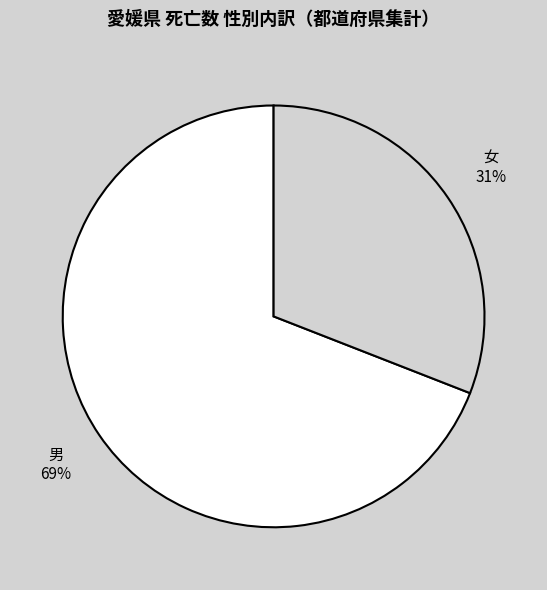

The 男 slice represents 59% of the pie. True or false?

False